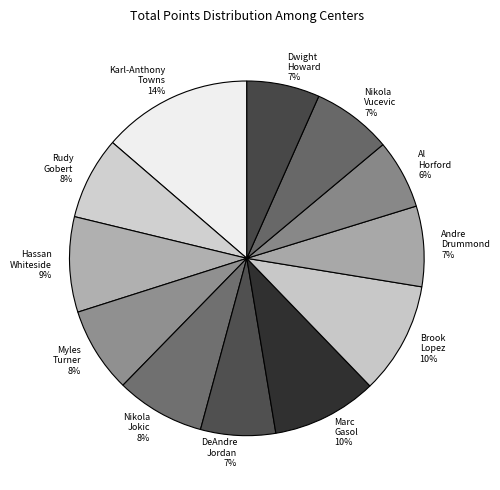

True or false: Andre Drummond accounts for 2% of the total.

False